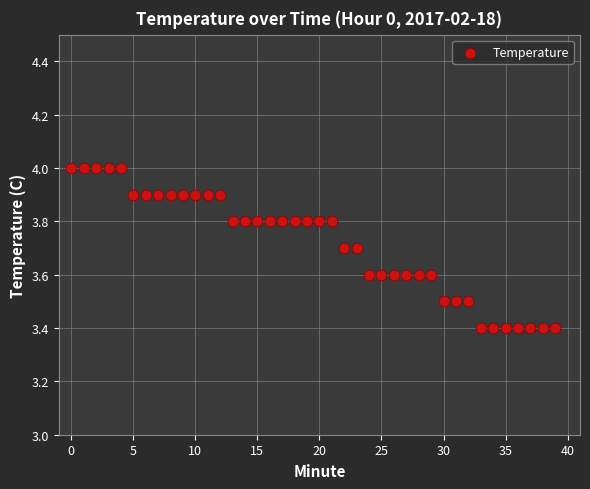

Count the number of points in this scatter plot.

40